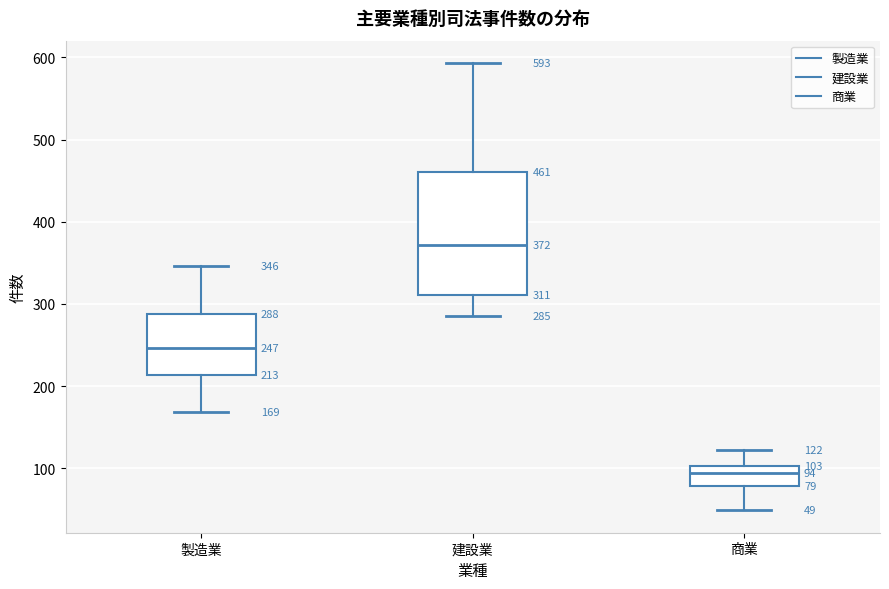

Which box's median line is the lowest?

商業